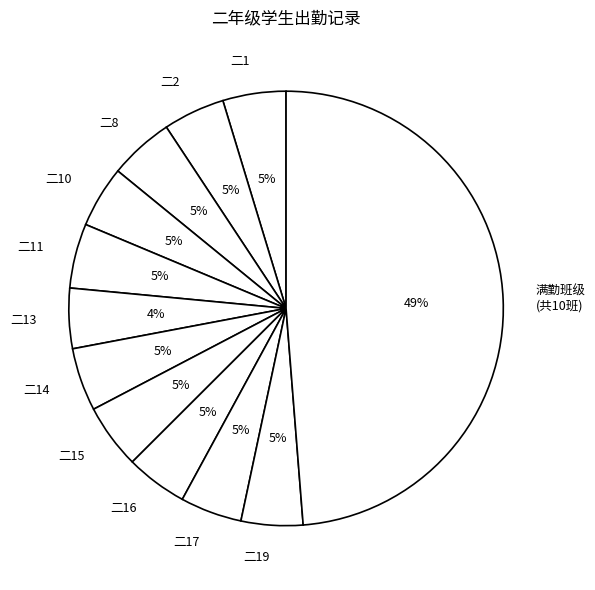

To the nearest percent, what portion does 二10 represent?

5%